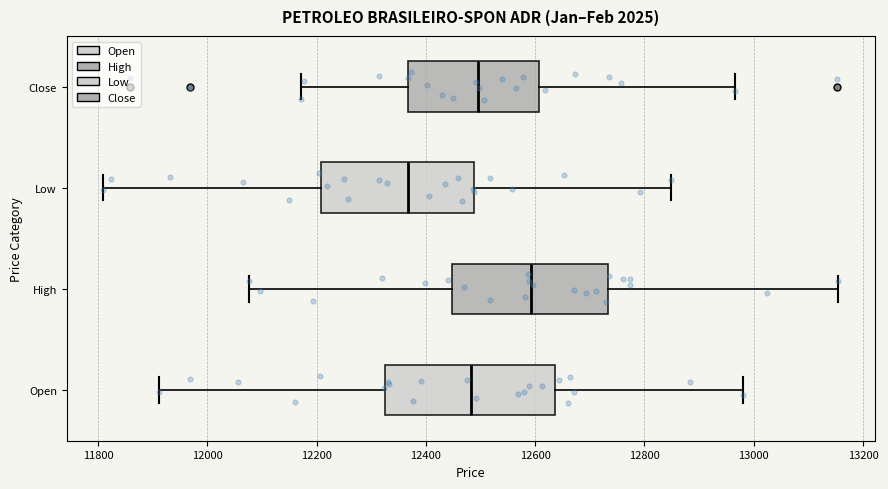

Comparing the boxes themselves (not the whiskers), which one is the widest?

Open